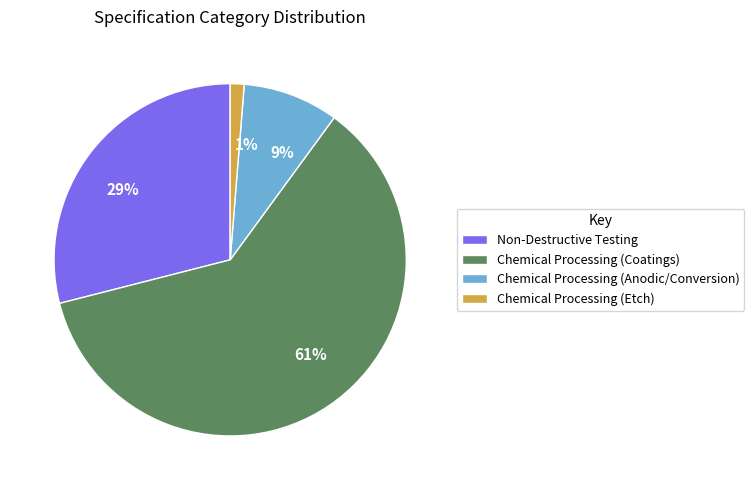

To the nearest percent, what is the difference between the largest and smallest slice percentages?

60%